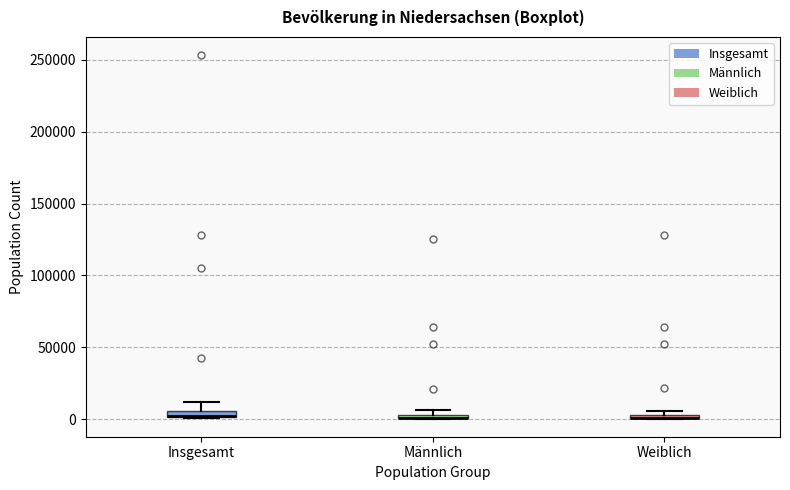

Where is the upper edge of the box for Weiblich on the y-axis? The values are not printed on the chart, so give them approximately, as read against the axis.

5000